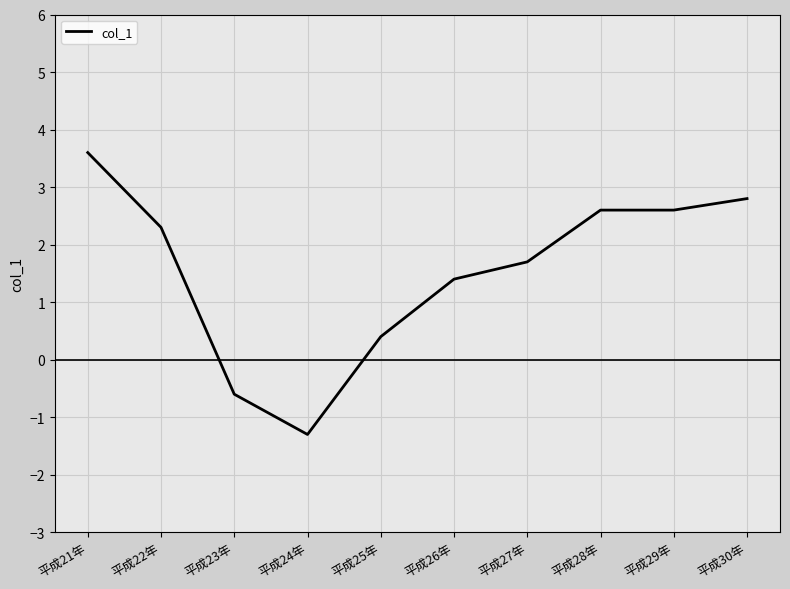

What is the greatest value displayed?

3.6